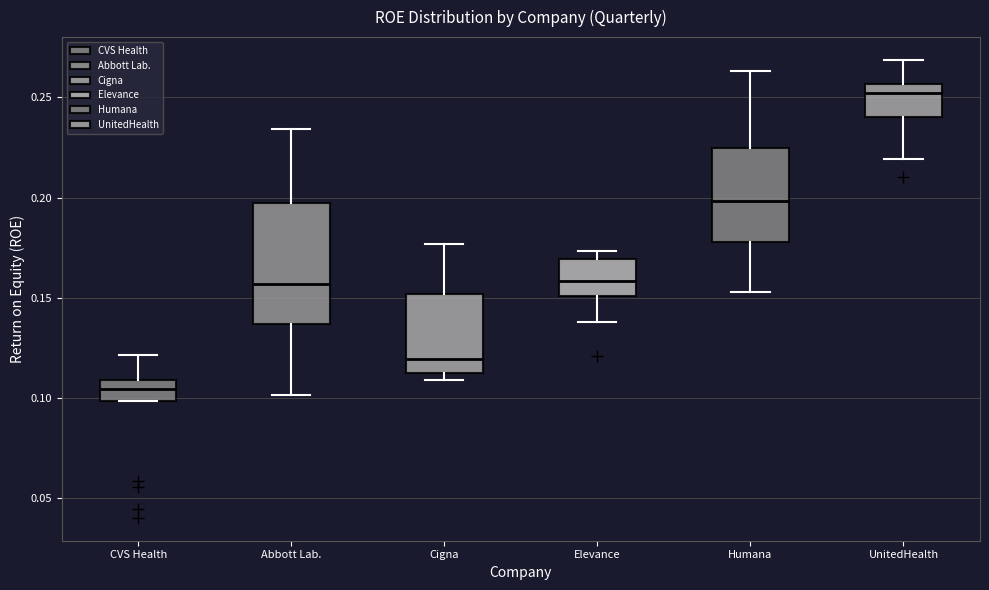

Reading left to right, transcribe this box plot: for each box, give where its median line is, the range the box spans, and where its two whiskers end, as read against the y-axis. The values are not printed on the chart, so give them approximately, as read against the axis.

CVS Health: median 0.105, box 0.100 to 0.110, whiskers 0.100 to 0.120
Abbott Lab.: median 0.155, box 0.135 to 0.200, whiskers 0.100 to 0.235
Cigna: median 0.120, box 0.115 to 0.150, whiskers 0.110 to 0.175
Elevance: median 0.160, box 0.150 to 0.170, whiskers 0.140 to 0.175
Humana: median 0.200, box 0.180 to 0.225, whiskers 0.155 to 0.265
UnitedHealth: median 0.250, box 0.240 to 0.255, whiskers 0.220 to 0.270